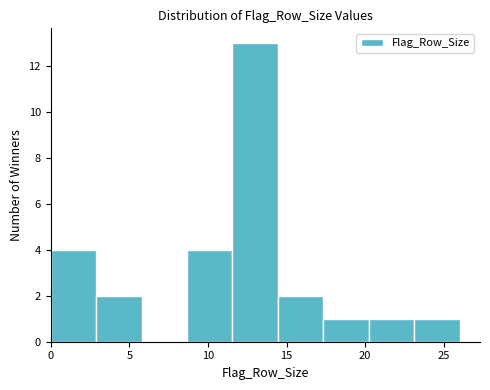

Reading left to right, transcribe this chart: for each bar, give the range it covers on the x-axis and its height. Neither the bar edges nor the heights are printed on the chart, so give them approximately, as read against the axes.

0.0 to 3.0: 4
3.0 to 6.0: 2
6.0 to 8.5: 0
8.5 to 11.5: 4
11.5 to 14.5: 13
14.5 to 17.5: 2
17.5 to 20.0: 1
20.0 to 23.0: 1
23.0 to 26.0: 1